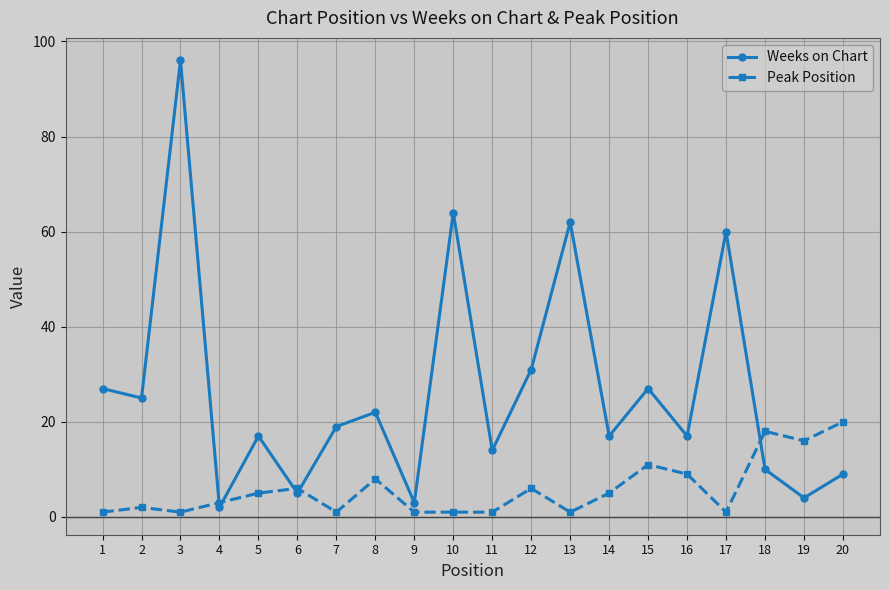

Reading left to right, what are all the values shown in this chart?

Weeks on Chart: 27	25	96	2	17	5	19	22	3	64	14	31	62	17	27	17	60	10	4	9
Peak Position: 1	2	1	3	5	6	1	8	1	1	1	6	1	5	11	9	1	18	16	20